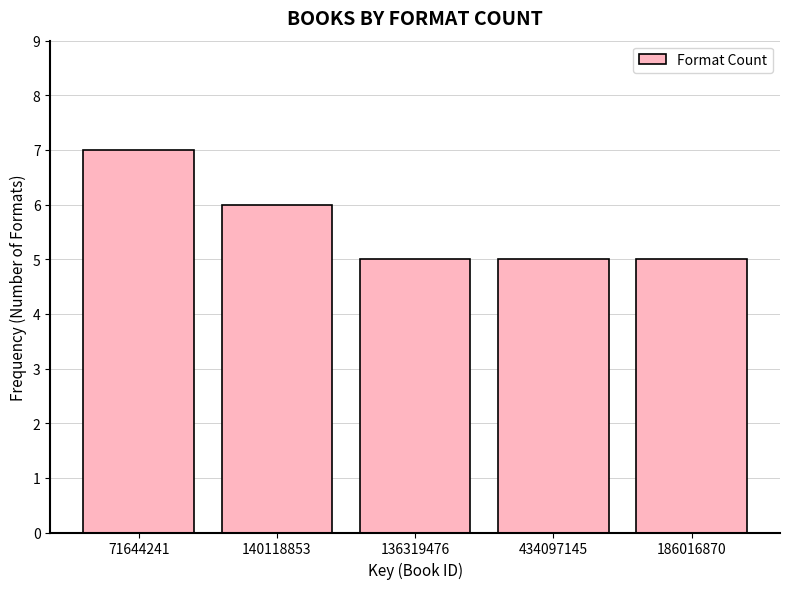

Reading right to left, what are all the values shown in this chart?

186016870=5	434097145=5	136319476=5	140118853=6	71644241=7